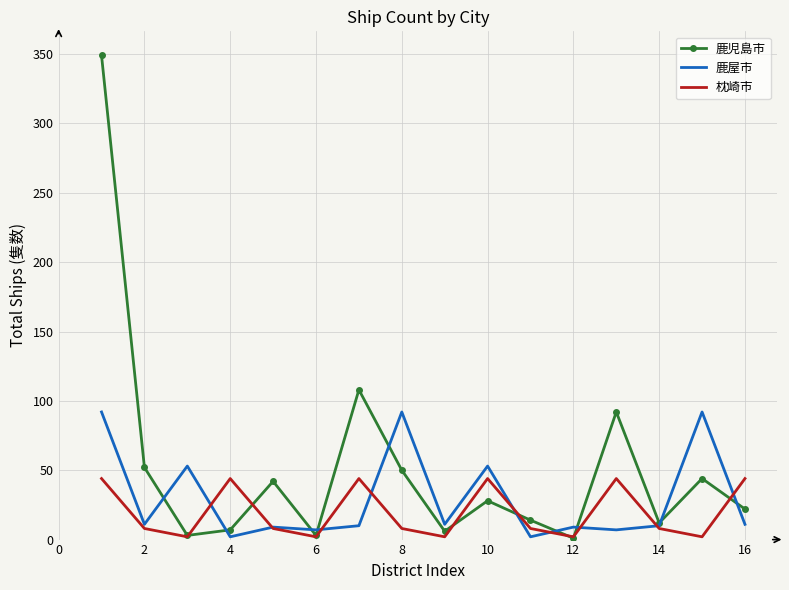

List the series in order of their peak value, lowest first.

枕崎市, 鹿屋市, 鹿児島市